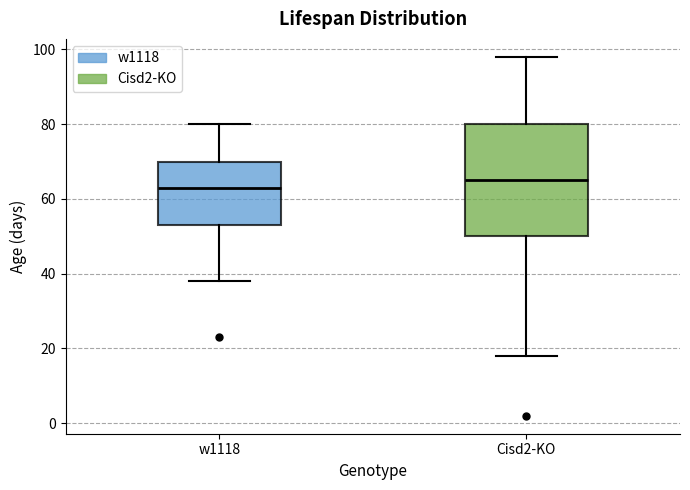

Reading left to right, read every box against the y-axis: the position of its median line, the range the box covers, and the ends of its whiskers. The values are not printed on the chart, so give them approximately, as read against the axis.

w1118: median 64, box 54 to 70, whiskers 38 to 80
Cisd2-KO: median 66, box 50 to 80, whiskers 18 to 98